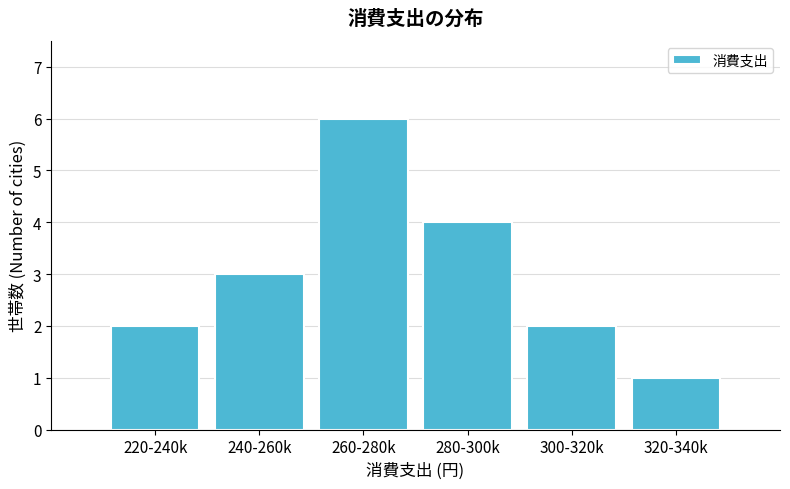

Reading right to left, list all the values displayed in this chart.

320-340k=1	300-320k=2	280-300k=4	260-280k=6	240-260k=3	220-240k=2